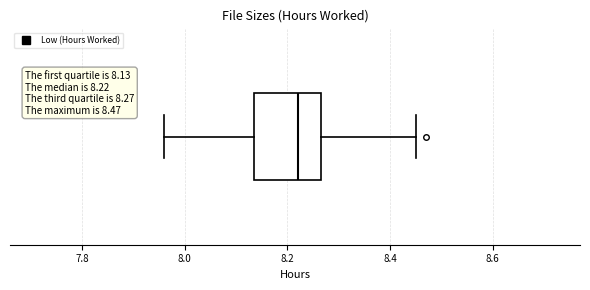

Read this box plot against the x-axis: the position of the median line, the range covered by the box, and the ends of both whiskers. The values are not printed on the chart, so give them approximately, as read against the axis.

median 8.22, box 8.14 to 8.26, whiskers 7.96 to 8.46